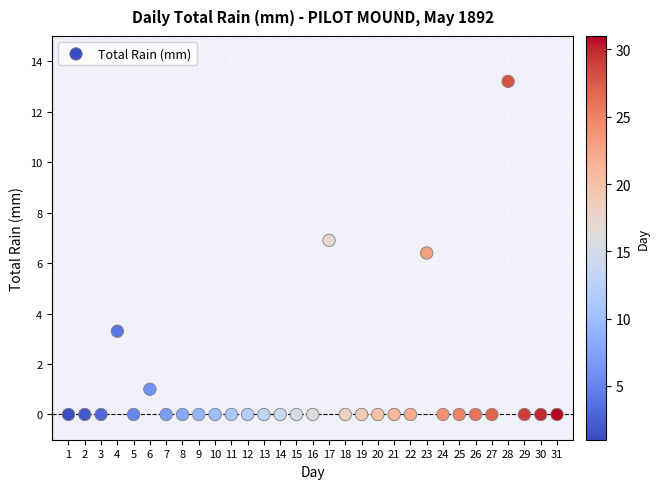

What Y value in the scatter plot is closest to 6?

6.4